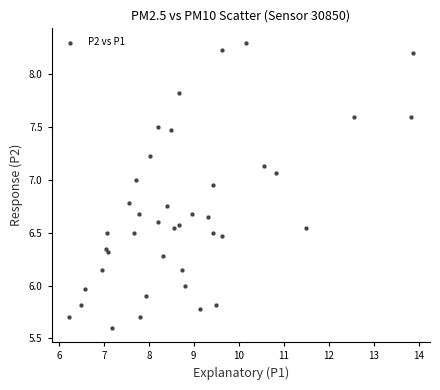

What is the range of Y values (max minus min)?

2.7